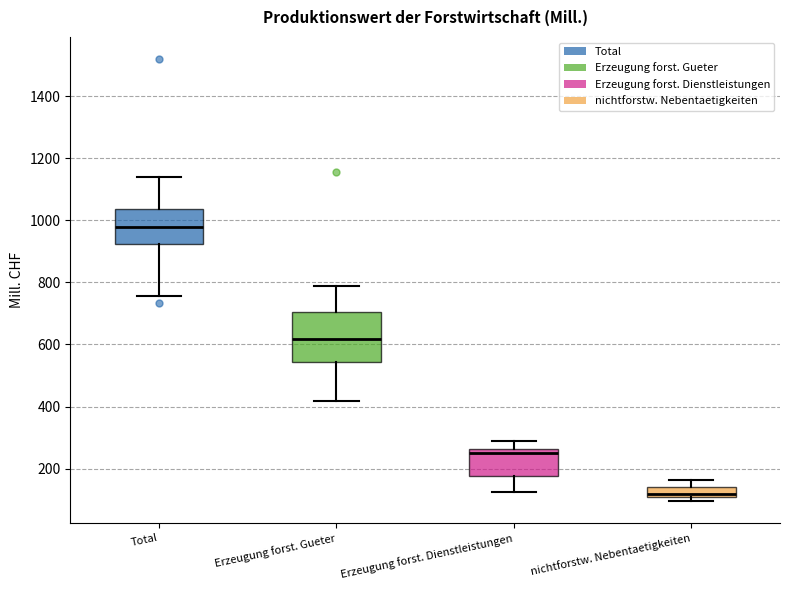

Where does the lower whisker of the box for Erzeugung forst. Dienstleistungen end on the y-axis? The values are not printed on the chart, so give them approximately, as read against the axis.

120